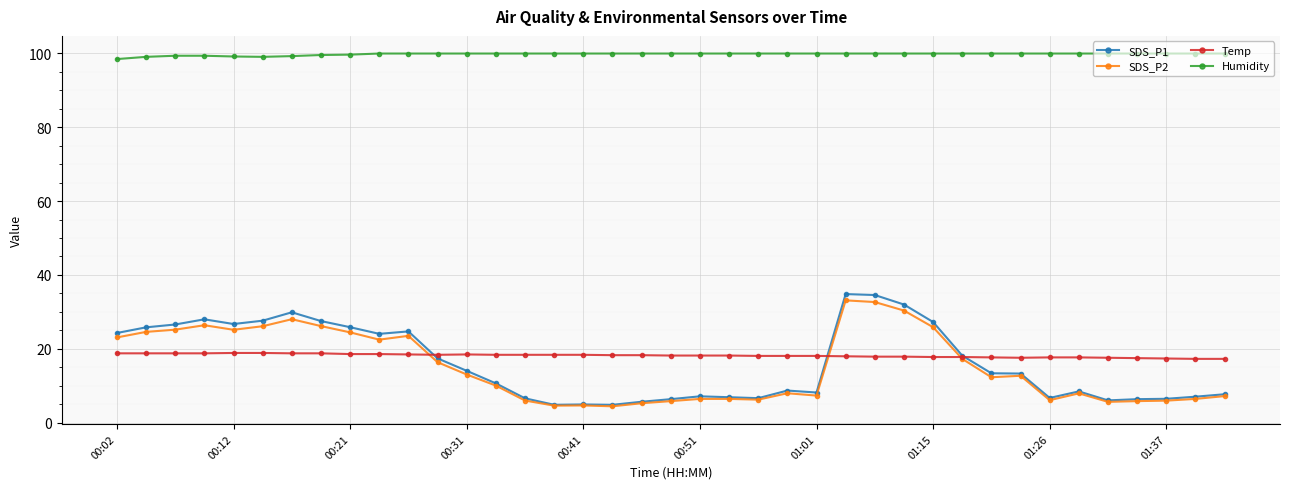

What is the difference between the maximum and second lowest values in the Temp series?

1.6